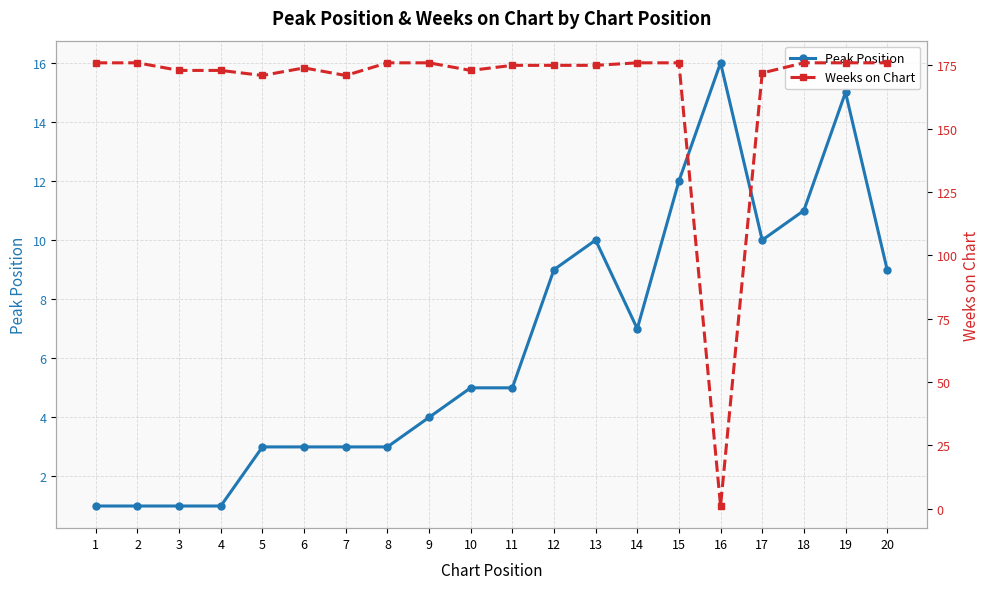

At how many categories does at least one series exceed 145?

19